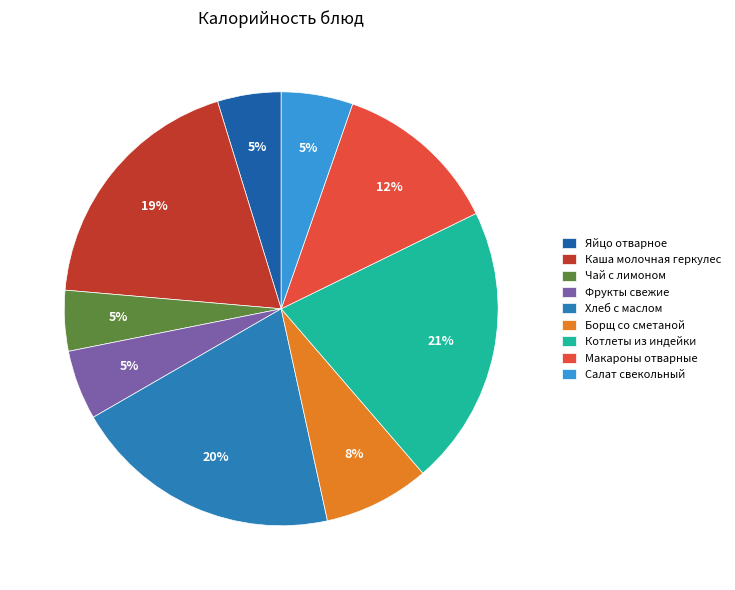

Which has a higher value, Макароны отварные or Хлеб с маслом?

Хлеб с маслом